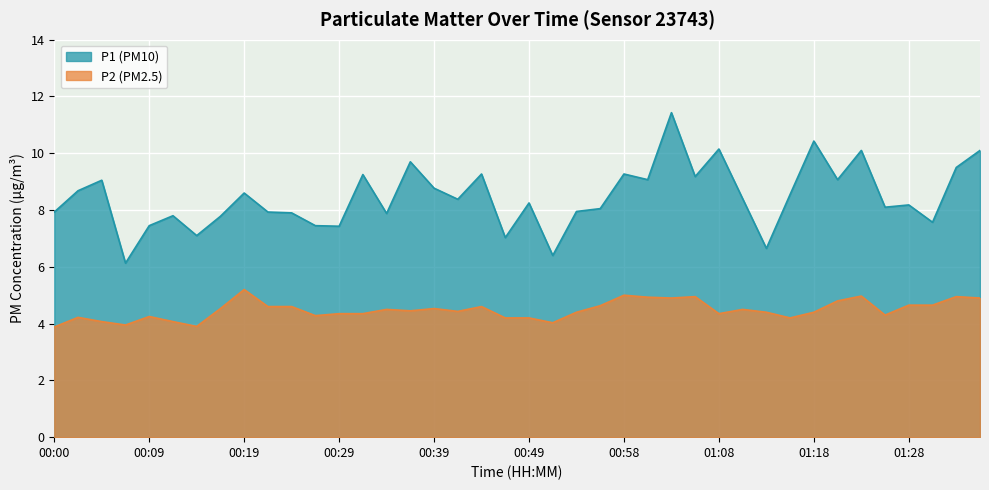

Does the chart display data point markers on the line(s)?

No